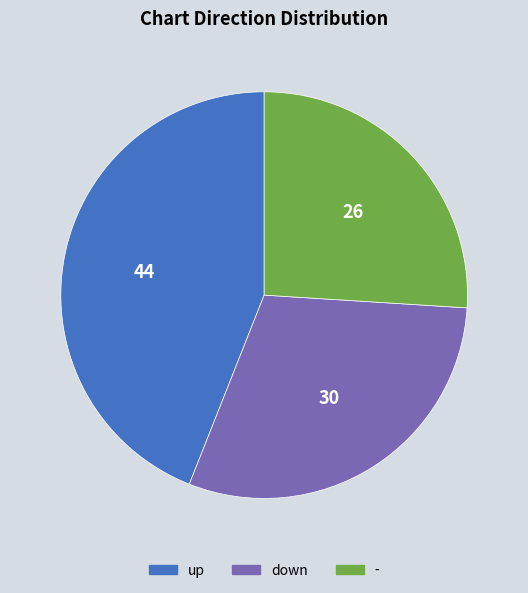

The - slice represents 26% of the pie. True or false?

True